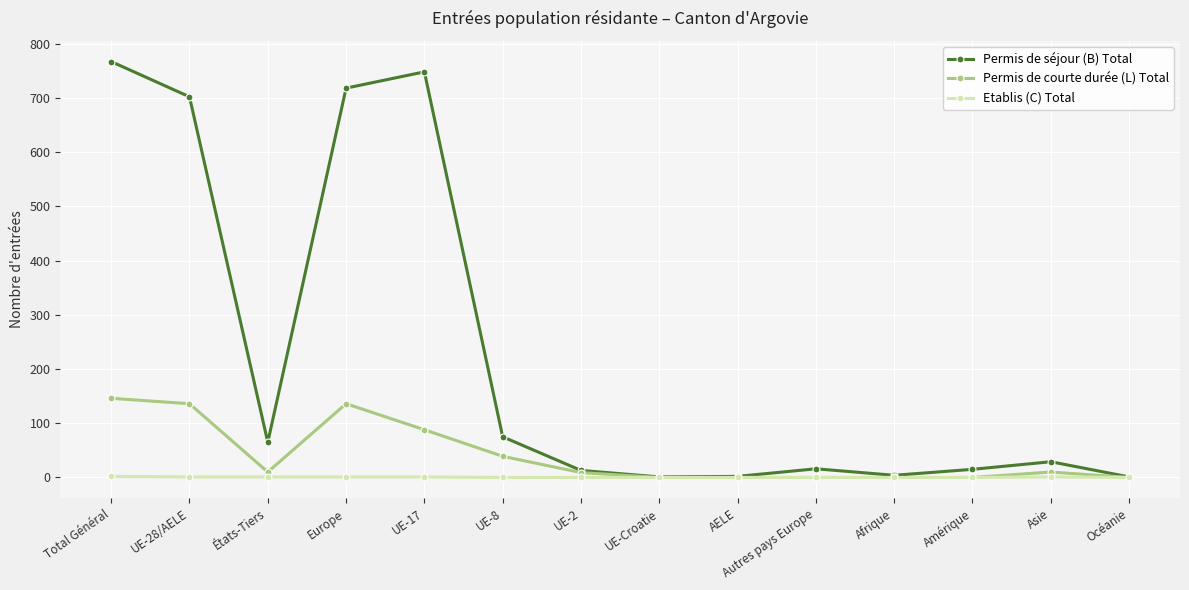

List the series in order of their overall mean, lowest first.

Etablis (C) Total, Permis de courte durée (L) Total, Permis de séjour (B) Total